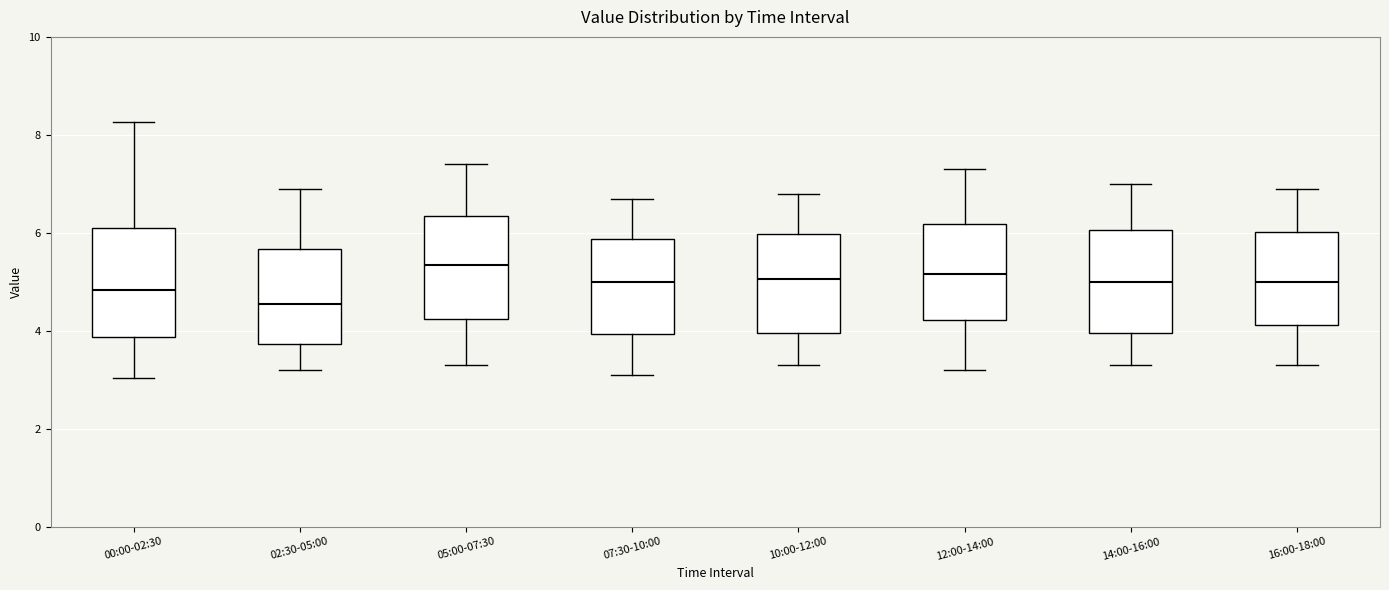

Reading left to right, transcribe this box plot: for each box, give where its median line is, the range the box spans, and where its two whiskers end, as read against the y-axis. The values are not printed on the chart, so give them approximately, as read against the axis.

00:00-02:30: median 4.8, box 3.8 to 6.0, whiskers 3.0 to 8.2
02:30-05:00: median 4.6, box 3.8 to 5.6, whiskers 3.2 to 7.0
05:00-07:30: median 5.4, box 4.2 to 6.4, whiskers 3.4 to 7.4
07:30-10:00: median 5.0, box 4.0 to 5.8, whiskers 3.2 to 6.8
10:00-12:00: median 5.0, box 4.0 to 6.0, whiskers 3.4 to 6.8
12:00-14:00: median 5.2, box 4.2 to 6.2, whiskers 3.2 to 7.4
14:00-16:00: median 5.0, box 4.0 to 6.0, whiskers 3.4 to 7.0
16:00-18:00: median 5.0, box 4.2 to 6.0, whiskers 3.4 to 7.0